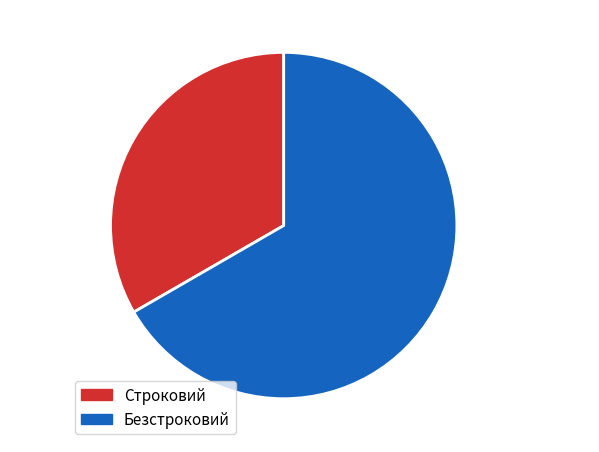

Between Безстроковий and Строковий, which is larger?

Безстроковий